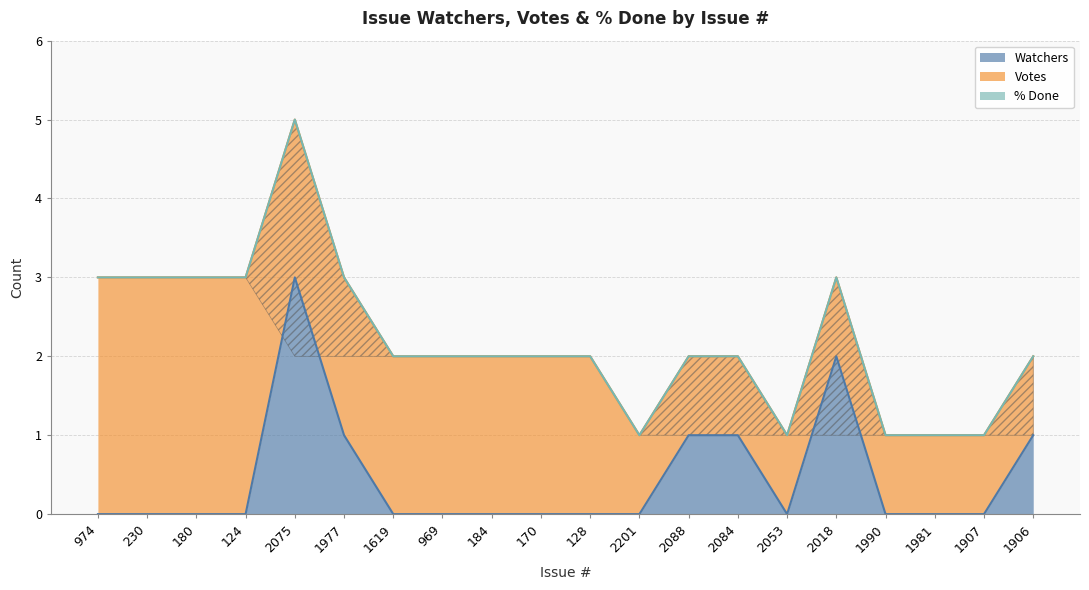

Which series has the largest total across all categories?

Votes